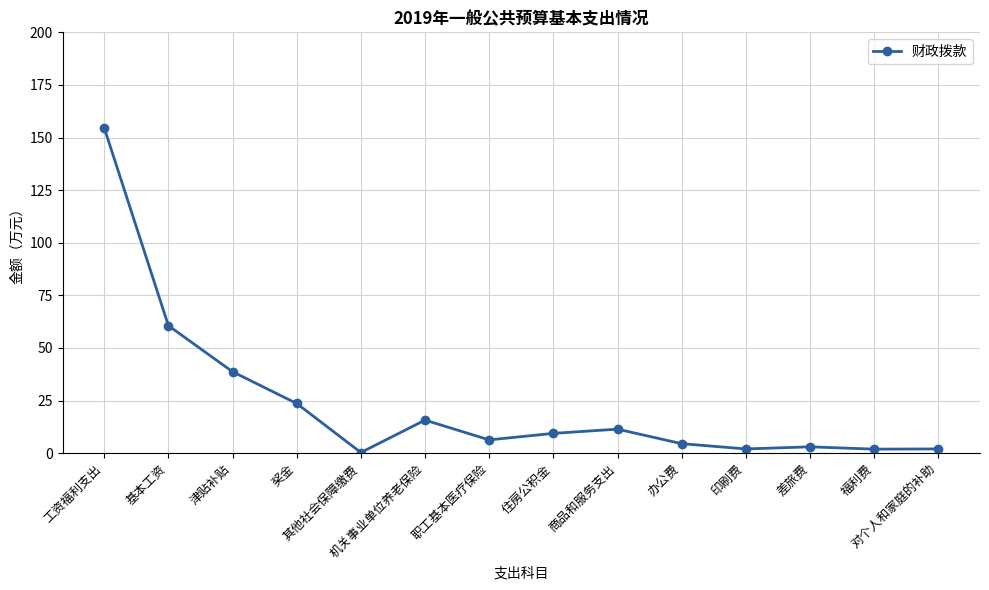

At which label is the value closest to 77?

基本工资